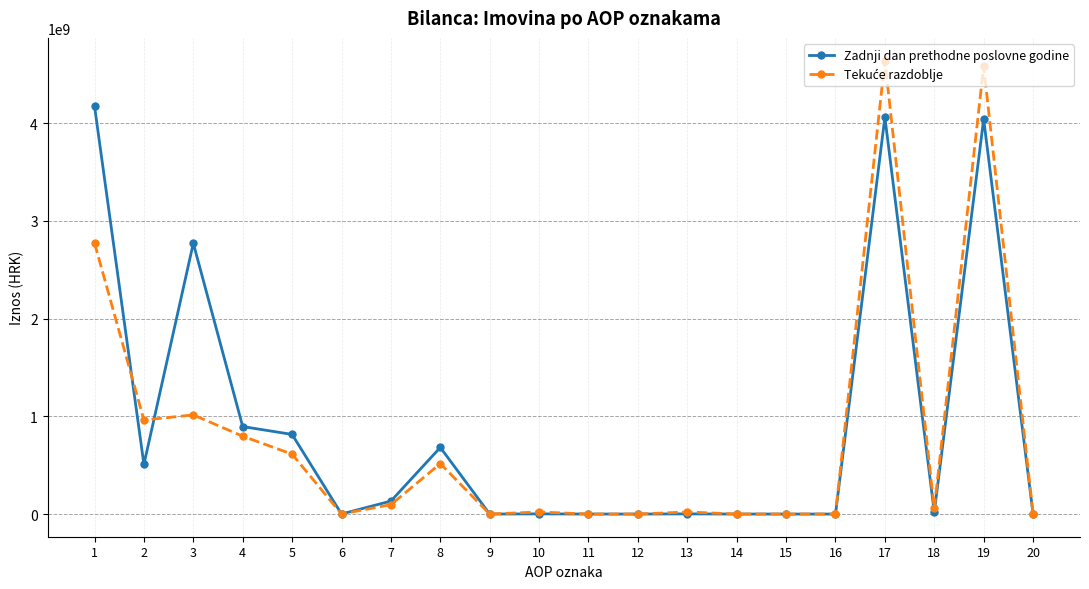

What is the maximum value shown in the chart?

4640197866